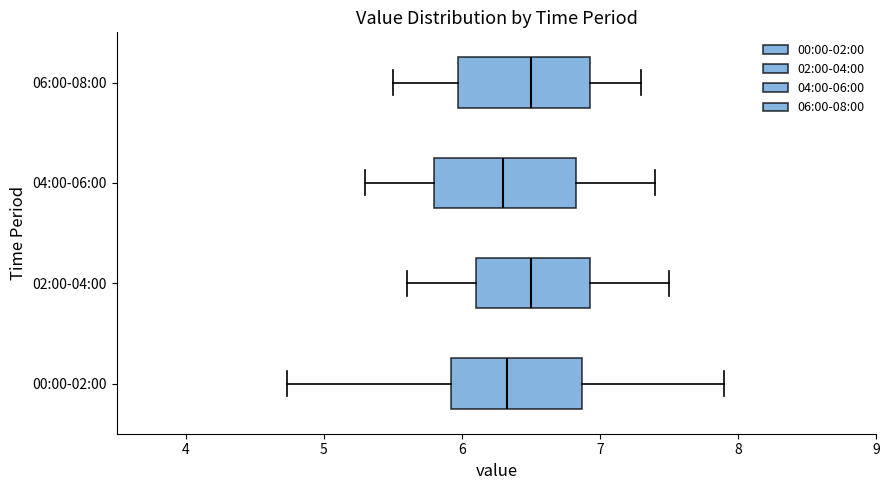

Where is the right edge of the box for 02:00-04:00 on the x-axis? The values are not printed on the chart, so give them approximately, as read against the axis.

6.9